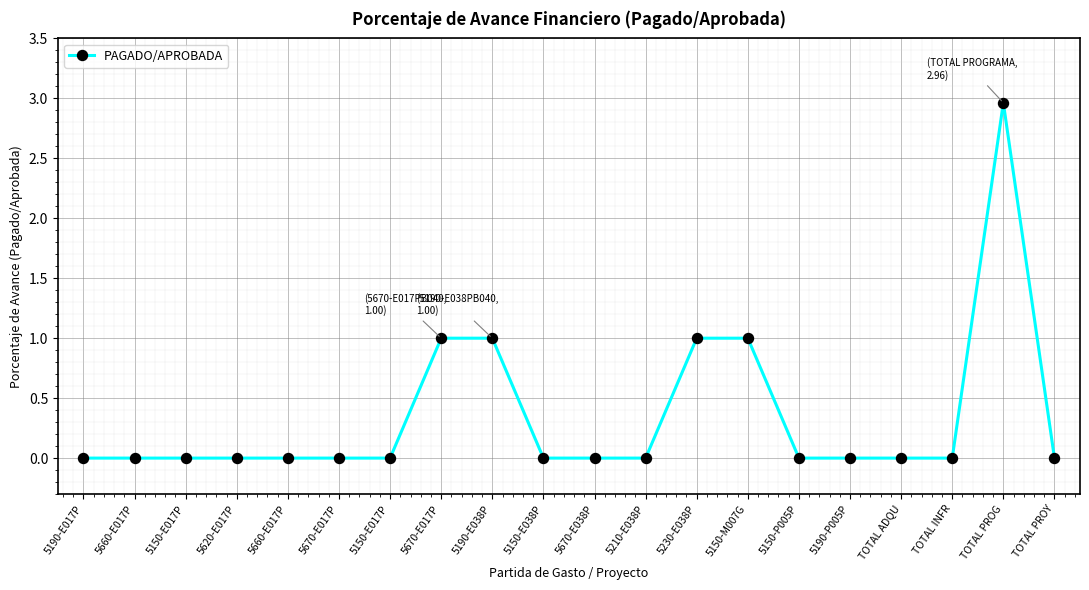

List the labels in order of value, smallest first.

5190-E017P, 5660-E017P, 5150-E017P, 5620-E017P, 5660-E017P, 5670-E017P, 5150-E017P, 5150-E038P, 5670-E038P, 5210-E038P, 5150-P005P, 5190-P005P, TOTAL ADQU, TOTAL INFR, TOTAL PROY, 5670-E017P, 5190-E038P, 5230-E038P, 5150-M007G, TOTAL PROG